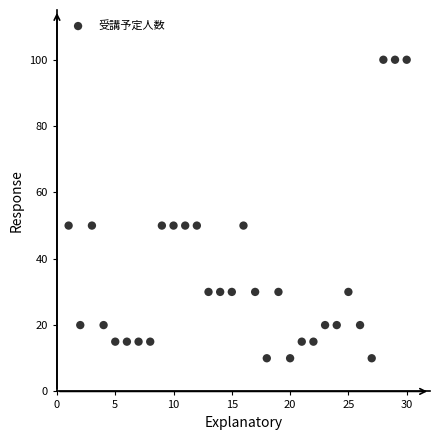

What is the range of Y values (max minus min)?

90